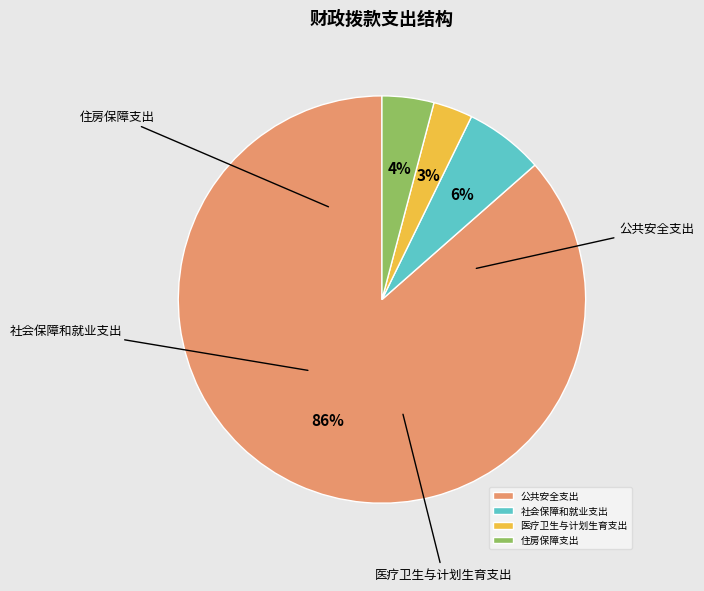

Is there any slice that represents more than half of the pie?

Yes